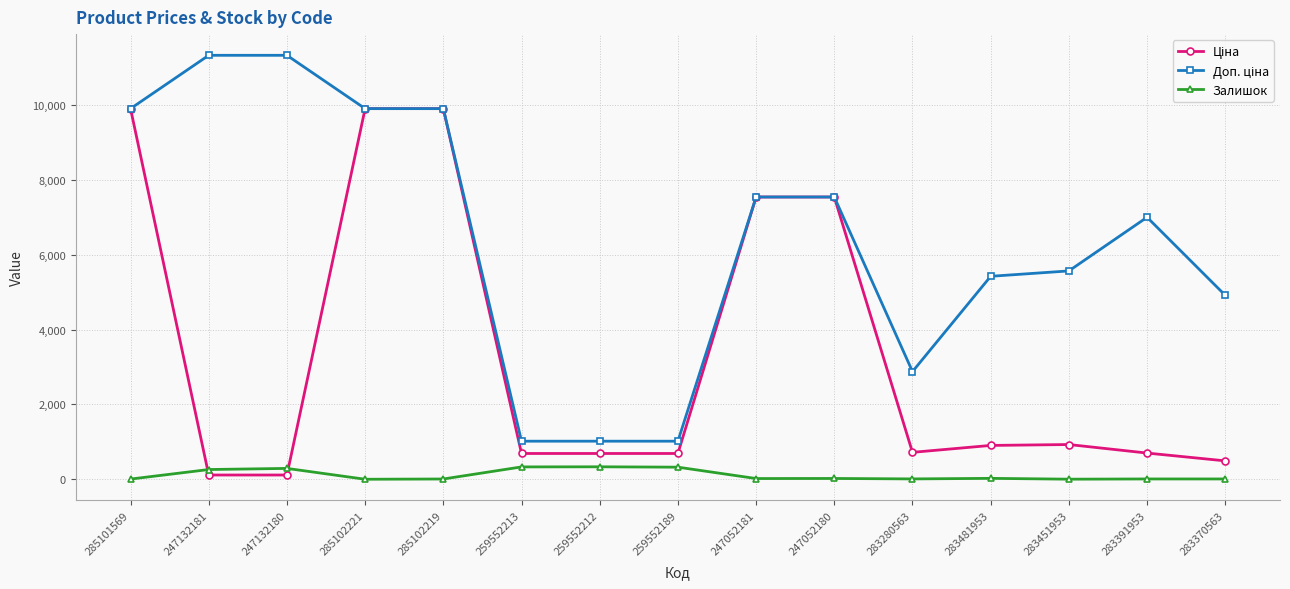

What is the value of the Залишок point at the 8th from the left?

323.0